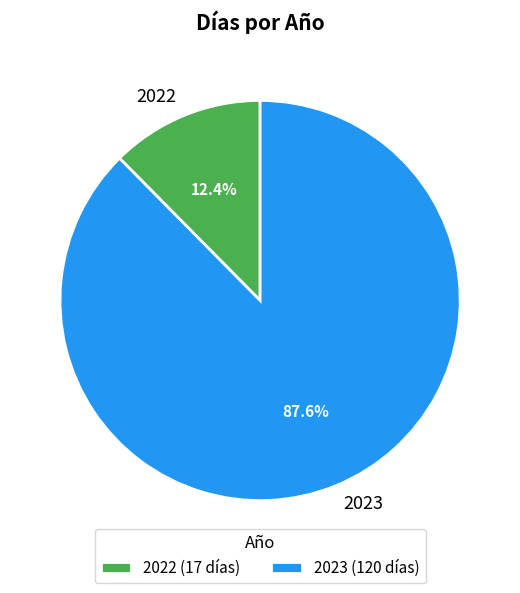

To the nearest percent, what is the difference between the largest and smallest slice percentages?

75%